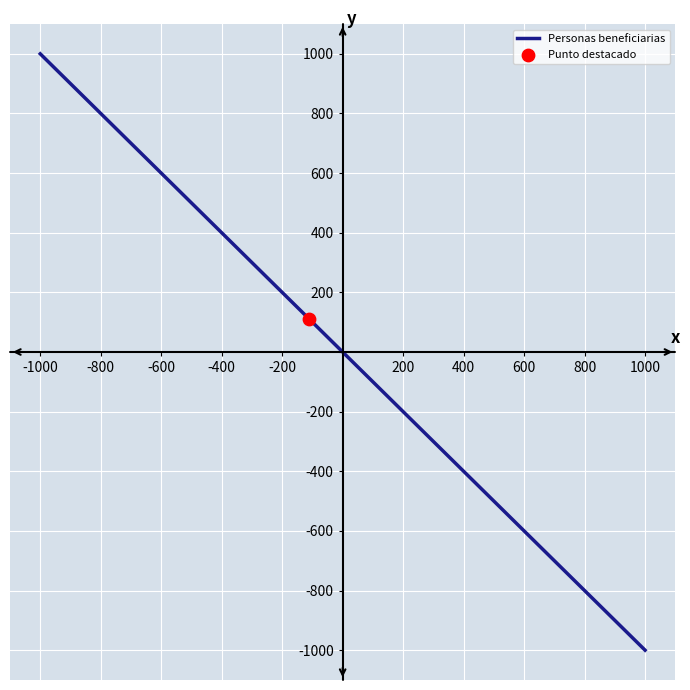

What is the difference between the maximum and minimum values?

2000.0